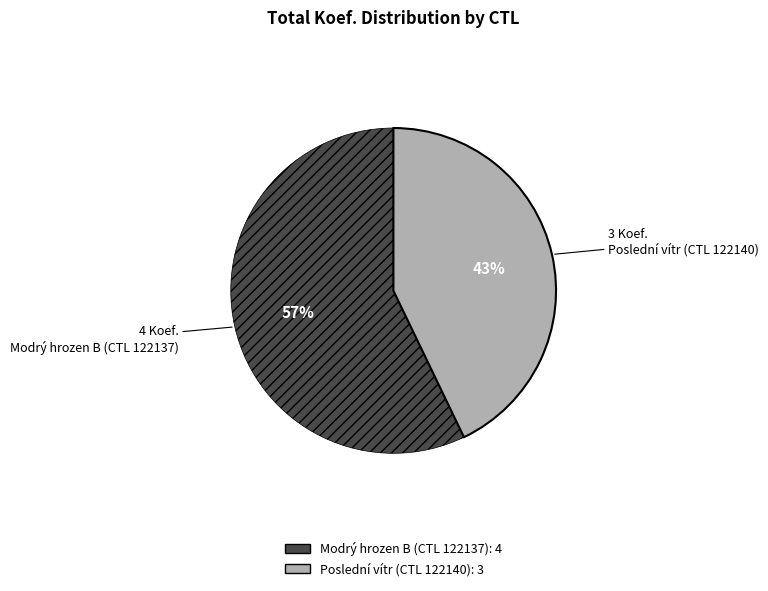

To the nearest percent, what is the average slice percentage?

50%